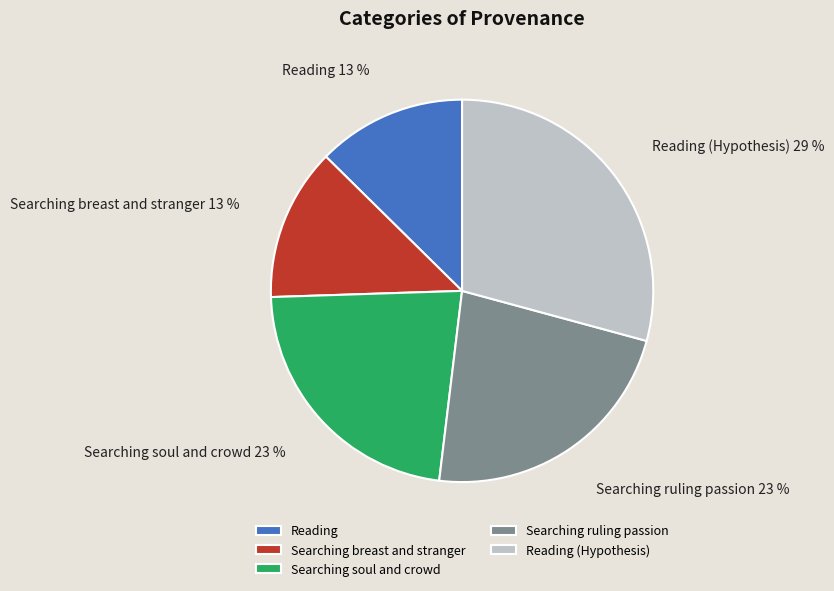

What is the largest slice in the pie chart?

Reading (Hypothesis)